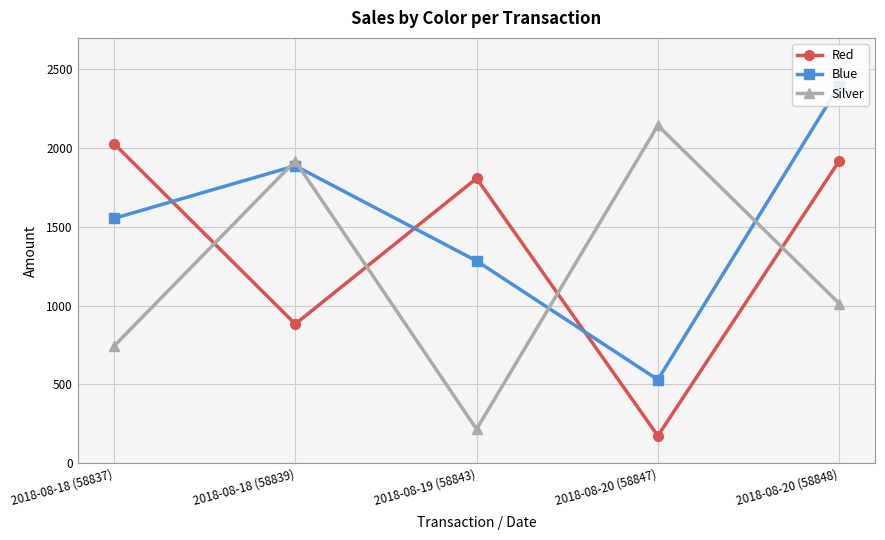

True or false: Blue and Red intersect in this chart.

True